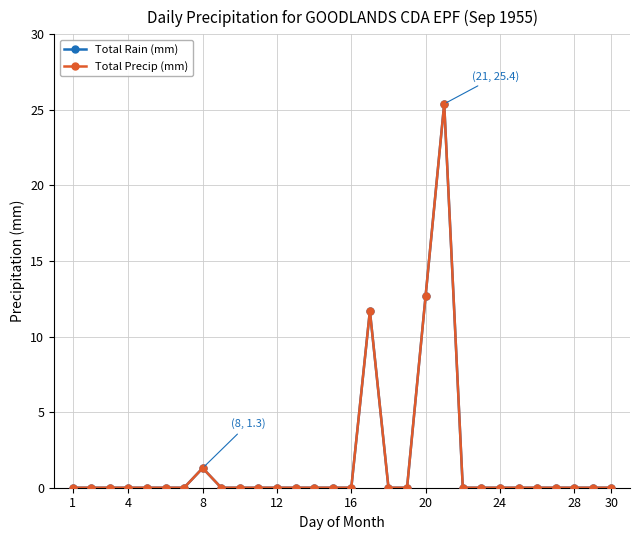

What is the difference between the maximum and second lowest values in the Total Rain (mm) series?

25.4